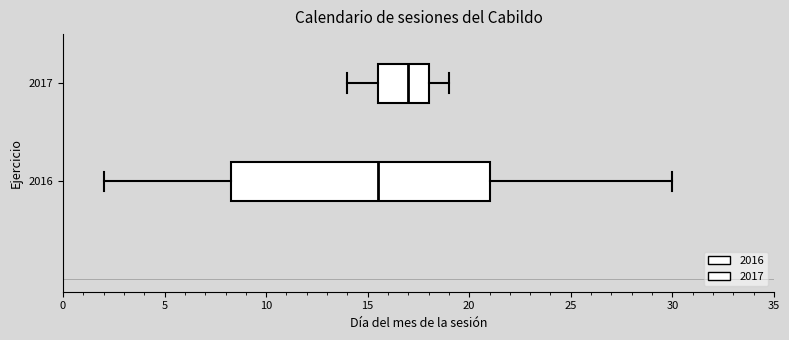

Reading bottom to top, read every box against the x-axis: the position of its median line, the range the box covers, and the ends of its whiskers. The values are not printed on the chart, so give them approximately, as read against the axis.

2016: median 15.5, box 8.5 to 21.0, whiskers 2.0 to 30.0
2017: median 17.0, box 15.5 to 18.0, whiskers 14.0 to 19.0